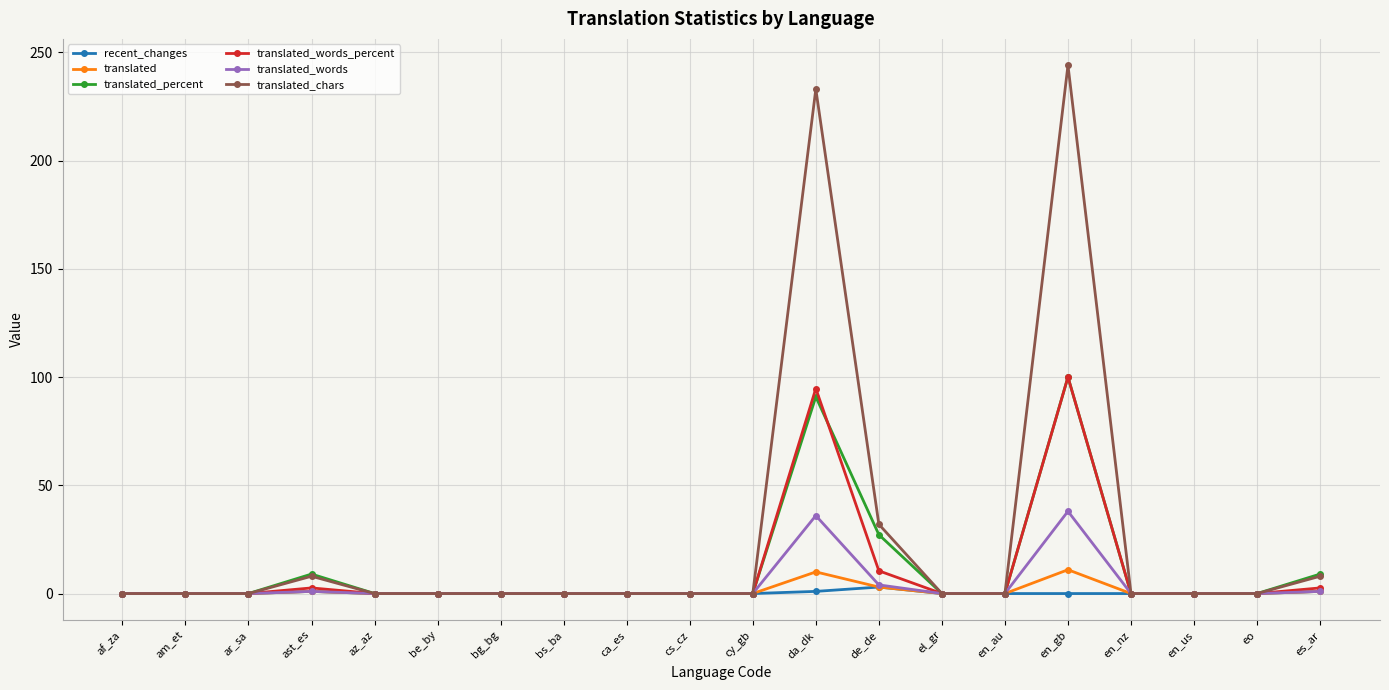

The translated_percent series shows -44.6 at en_us. True or false?

False